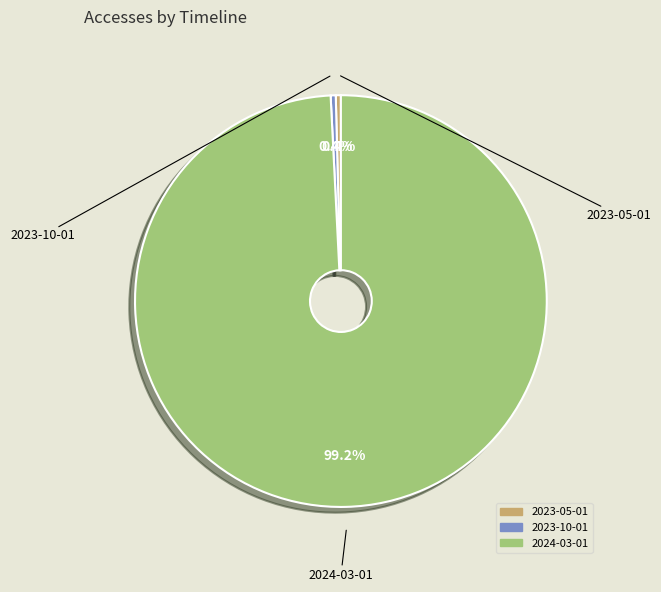

Which category has the biggest portion of the pie?

2024-03-01